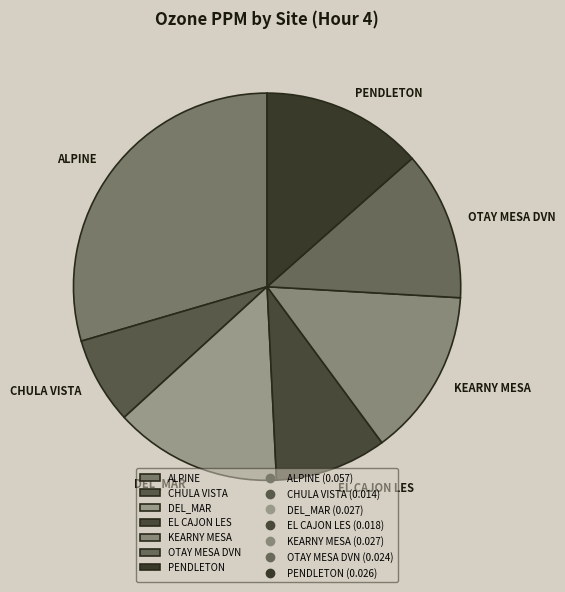

Is the sum of CHULA VISTA and PENDLETON greater than half?

No